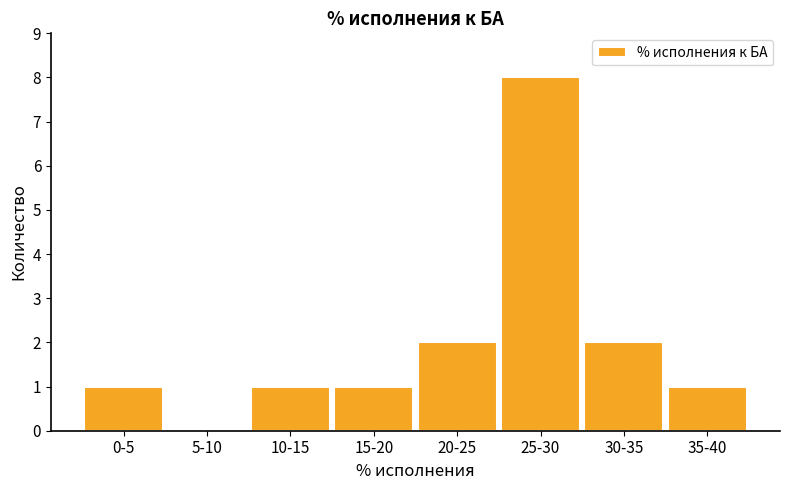

Reading right to left, transcribe all the data shown in this chart.

35-40=1	30-35=2	25-30=8	20-25=2	15-20=1	10-15=1	5-10=0	0-5=1